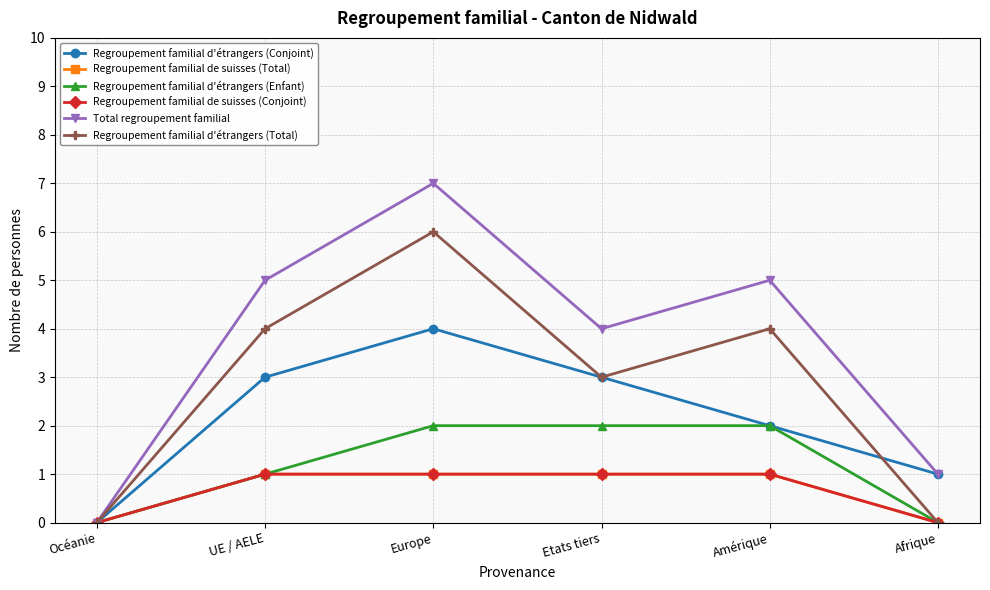

True or false: Total regroupement familial and Regroupement familial de suisses (Total) cross at least once.

False